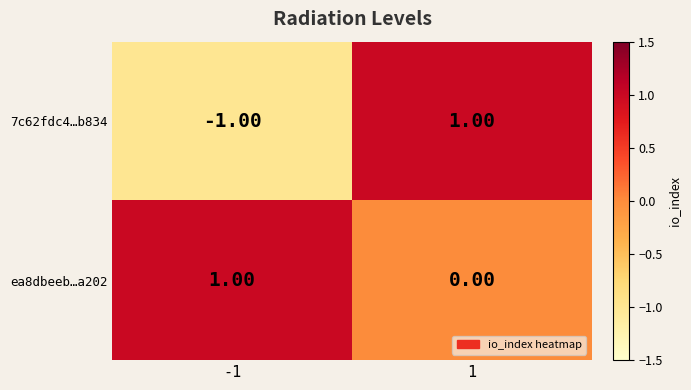

Which series has the widest spread of values?

7c62fdc4…b834